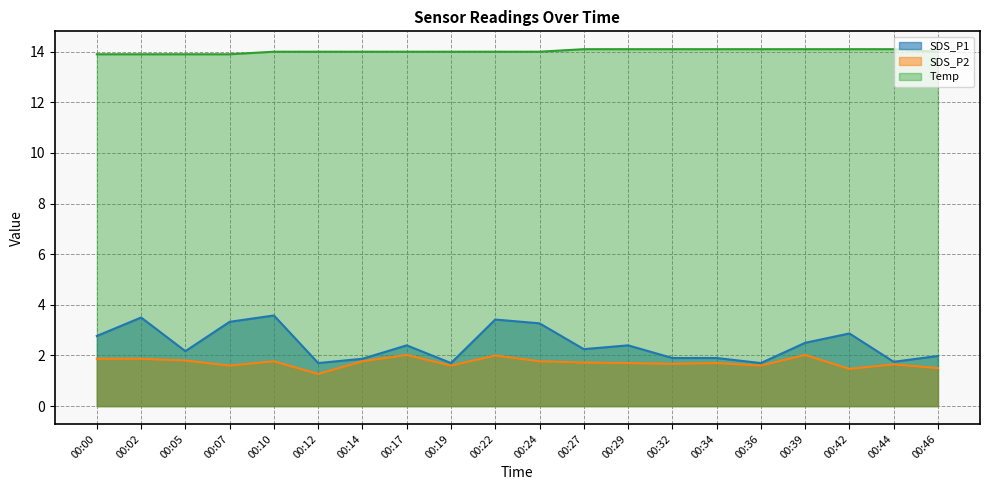

Which has a higher value, 00:46 or 00:32?

00:46